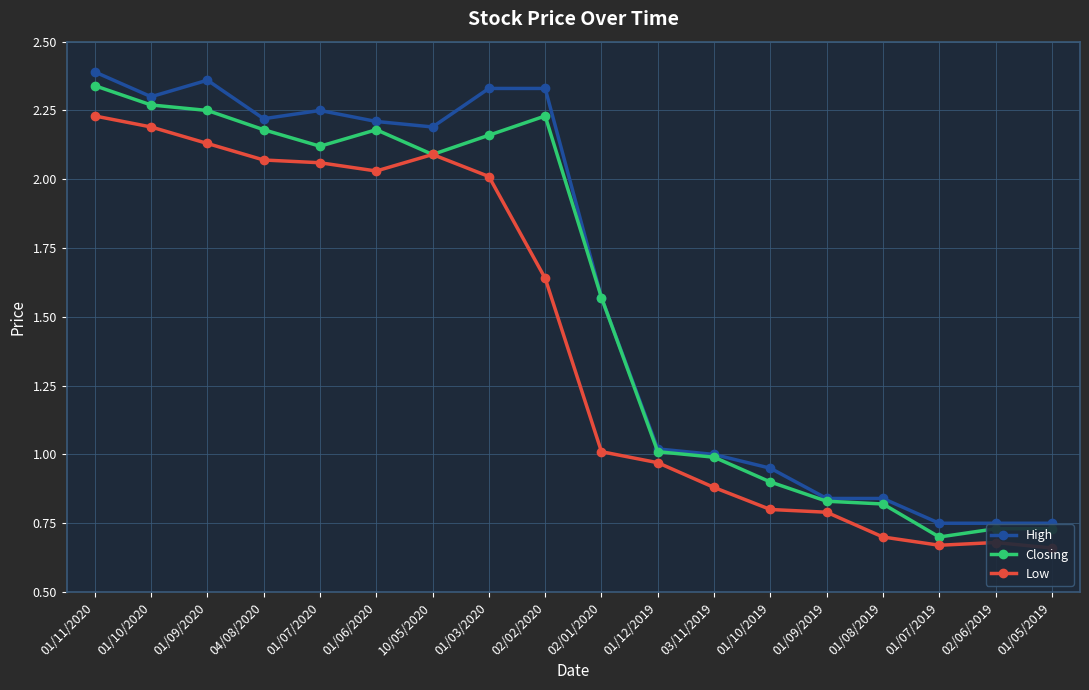

Which series has the largest total across all categories?

High